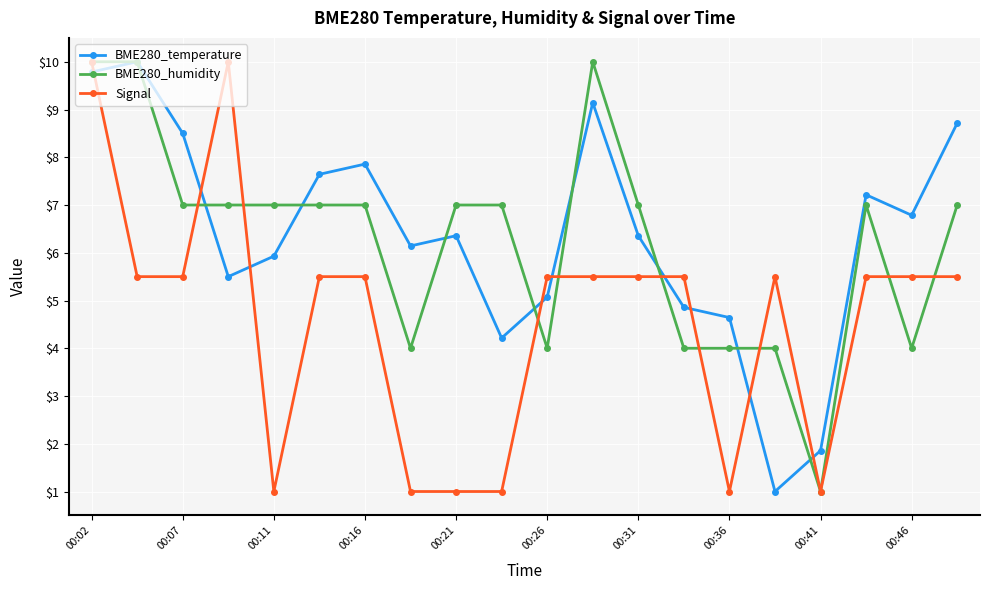

What is the highest value of the Signal series?

10.0